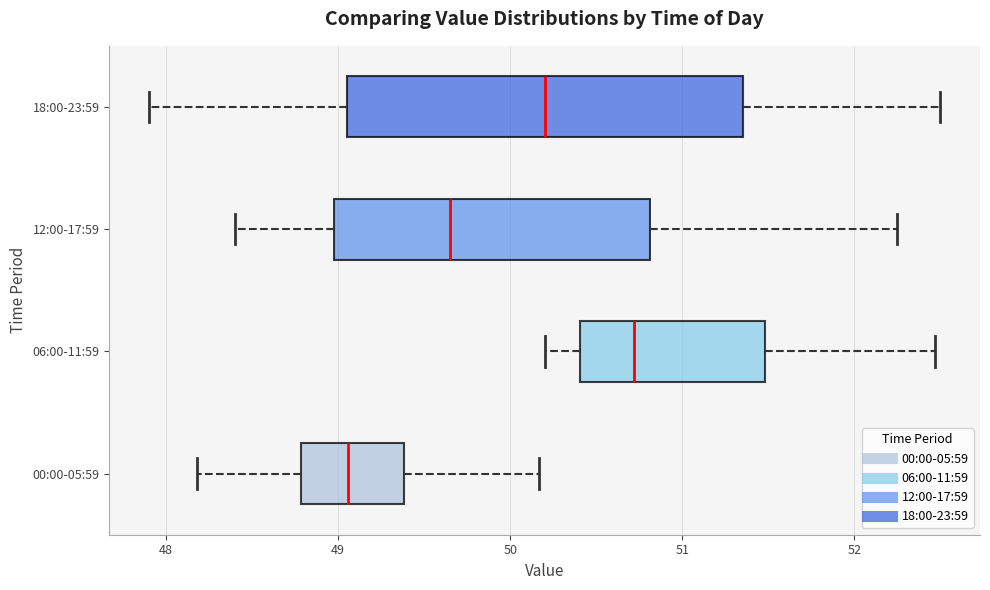

Which box's median line is the furthest to the right?

06:00-11:59